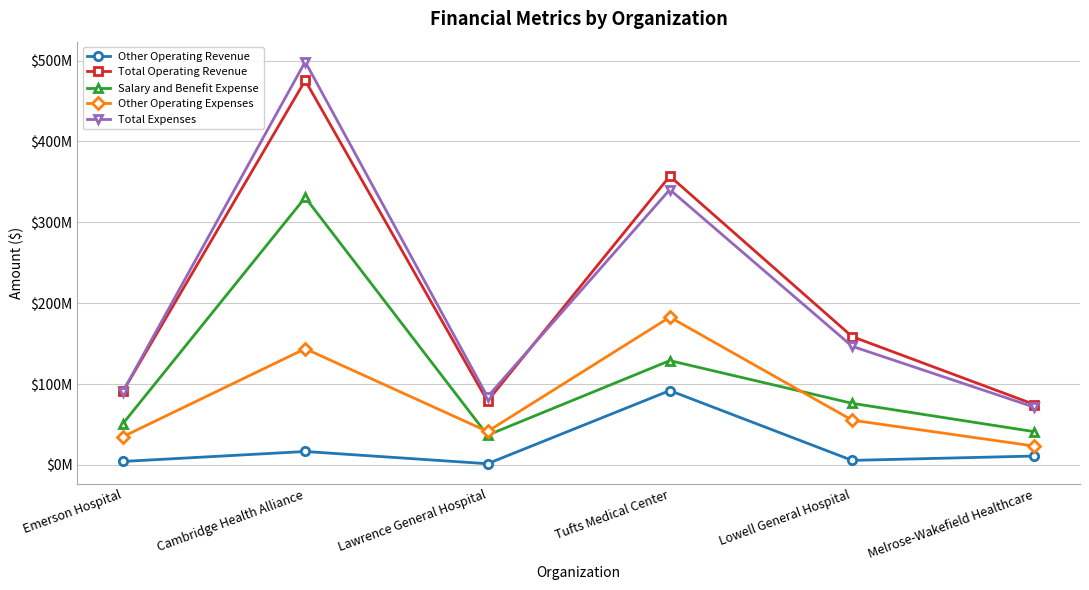

True or false: Other Operating Expenses has a value of 10322304 at Melrose-Wakefield Healthcare.

False